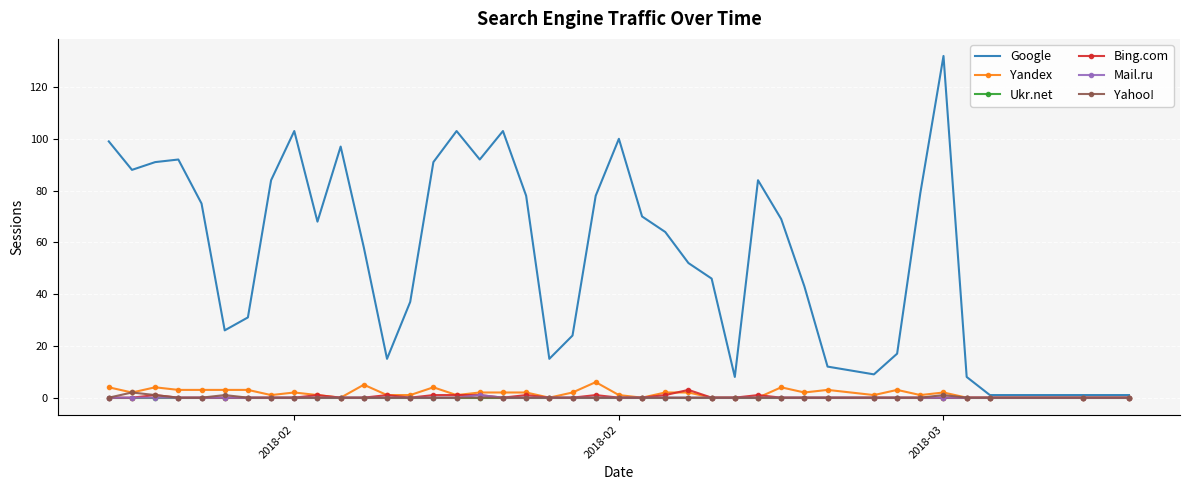

What is the greatest value displayed?

132